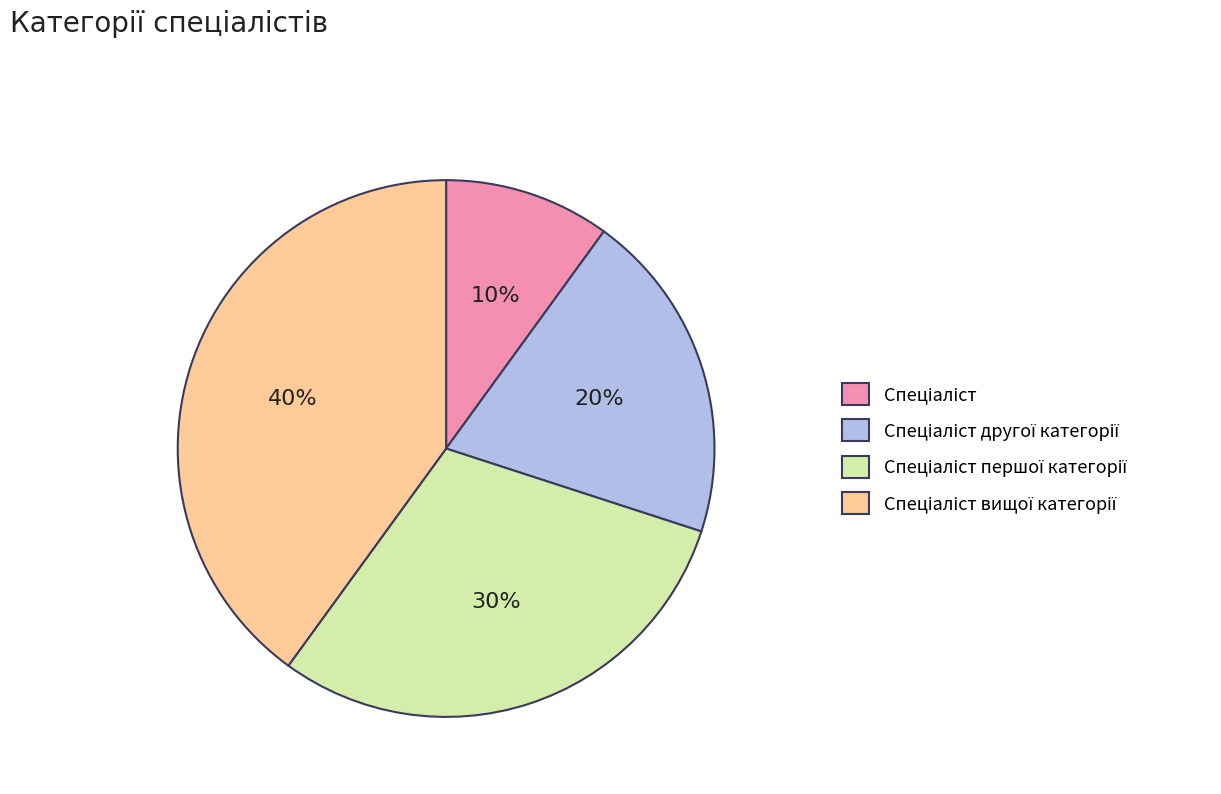

Does any single category account for the majority?

No